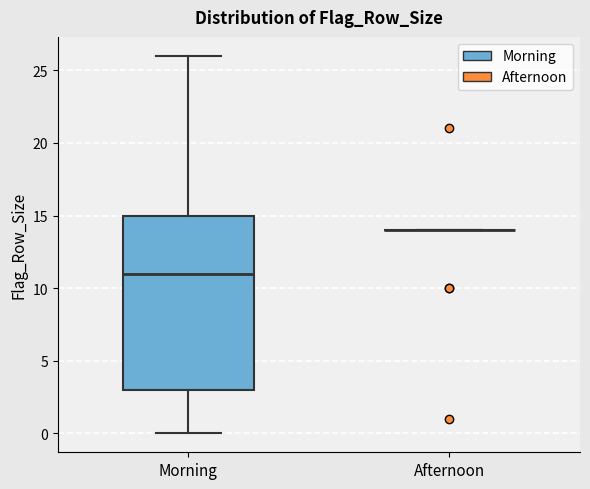

Reading left to right, read every box against the y-axis: the position of its median line, the range the box covers, and the ends of its whiskers. The values are not printed on the chart, so give them approximately, as read against the axis.

Morning: median 11, box 3 to 15, whiskers 0 to 26
Afternoon: box collapsed to a line at 14, whiskers 14 to 14